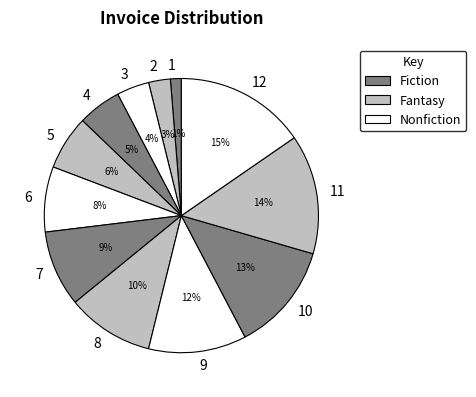

Is it true that 5 is 17% of the pie?

False